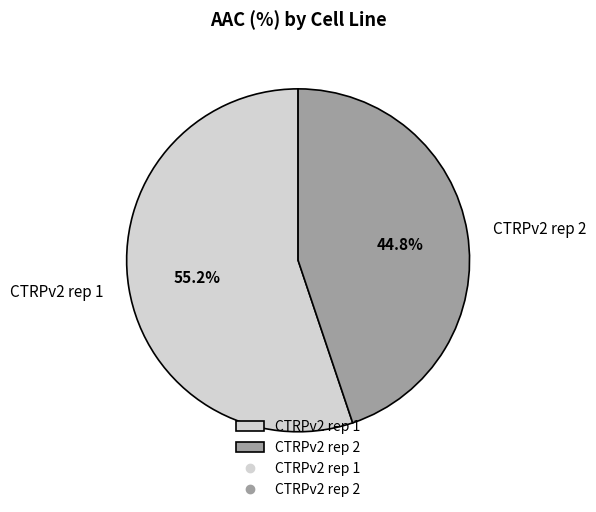

To the nearest percent, what is the difference between the largest and smallest slice percentages?

10%